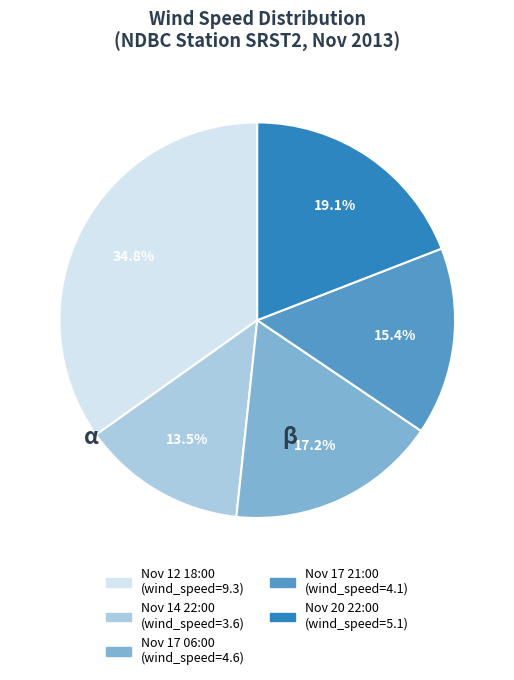

Is there a majority slice in this chart?

No